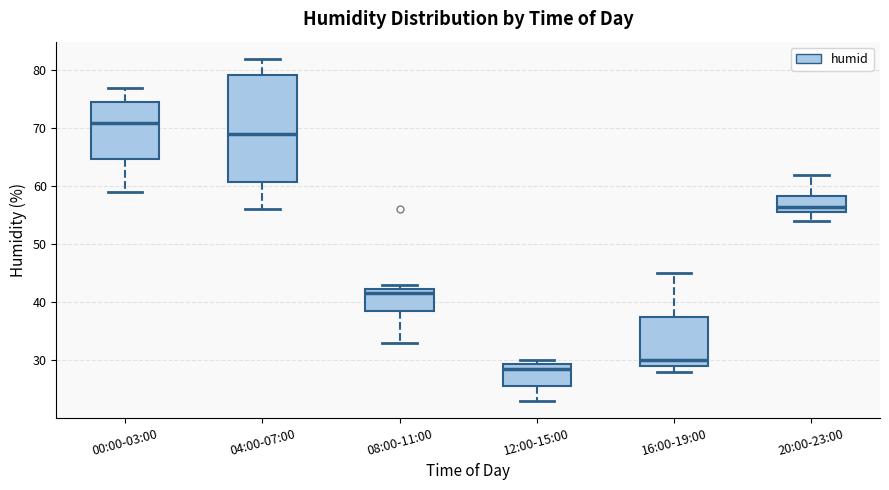

Reading left to right, read every box against the y-axis: the position of its median line, the range the box covers, and the ends of its whiskers. The values are not printed on the chart, so give them approximately, as read against the axis.

00:00-03:00: median 71, box 65 to 75, whiskers 59 to 77
04:00-07:00: median 69, box 61 to 79, whiskers 56 to 82
08:00-11:00: median 42 (just below the box's upper edge), box 39 to 42, whiskers 33 to 43
12:00-15:00: median 29 (just below the box's upper edge), box 26 to 29, whiskers 23 to 30
16:00-19:00: median 30, box 29 to 38, whiskers 28 to 45
20:00-23:00: median 57, box 56 to 58, whiskers 54 to 62